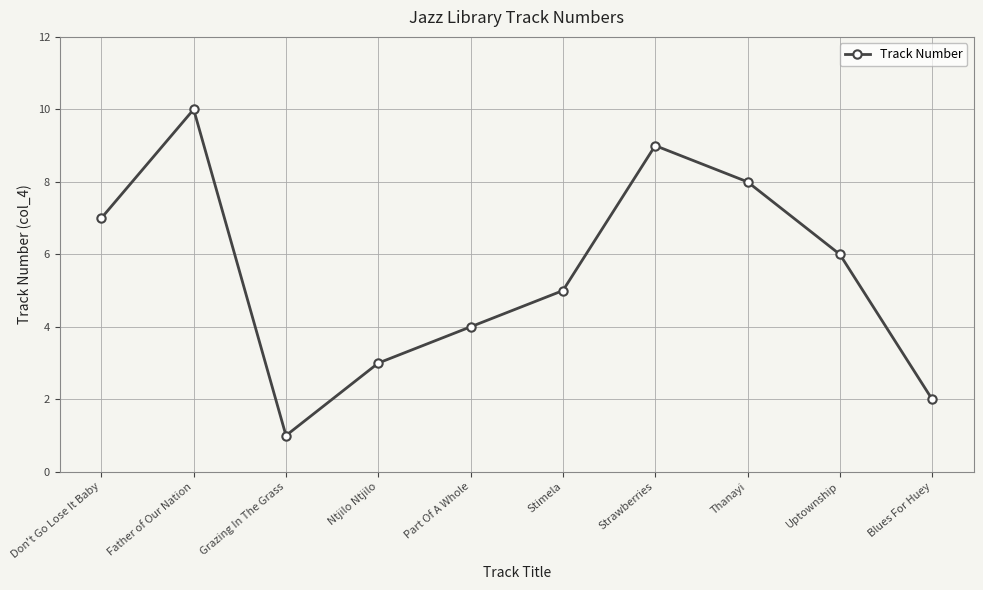

What position from the right is Blues For Huey?

1